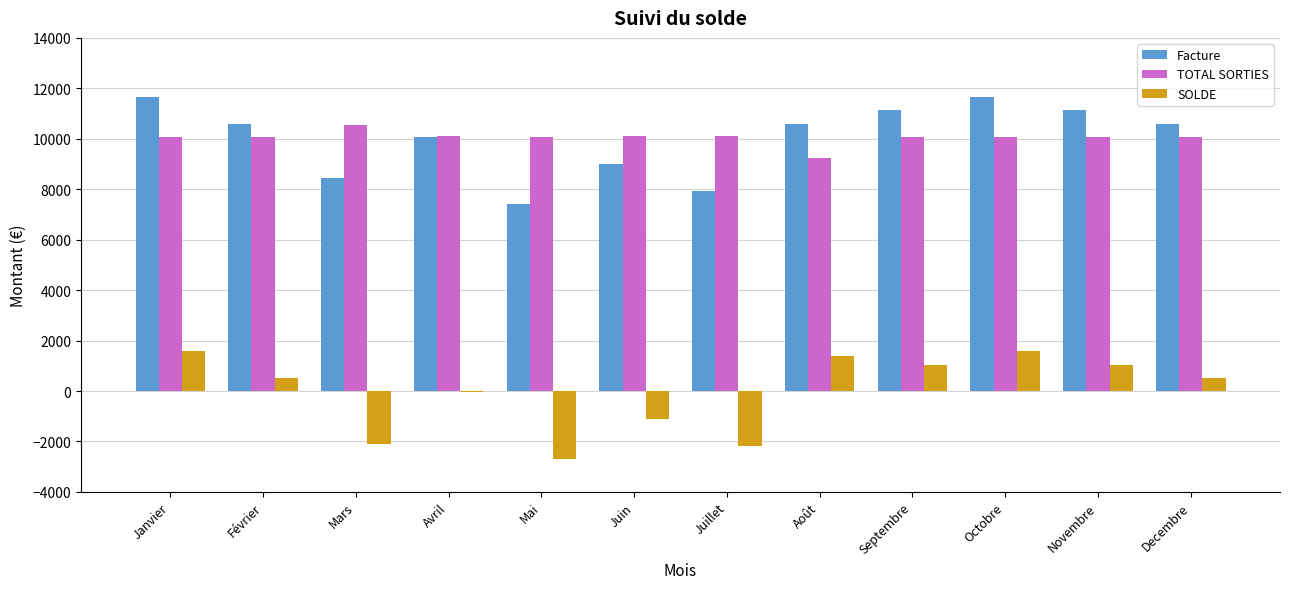

What is the total value across all series at Mai?

14790.8